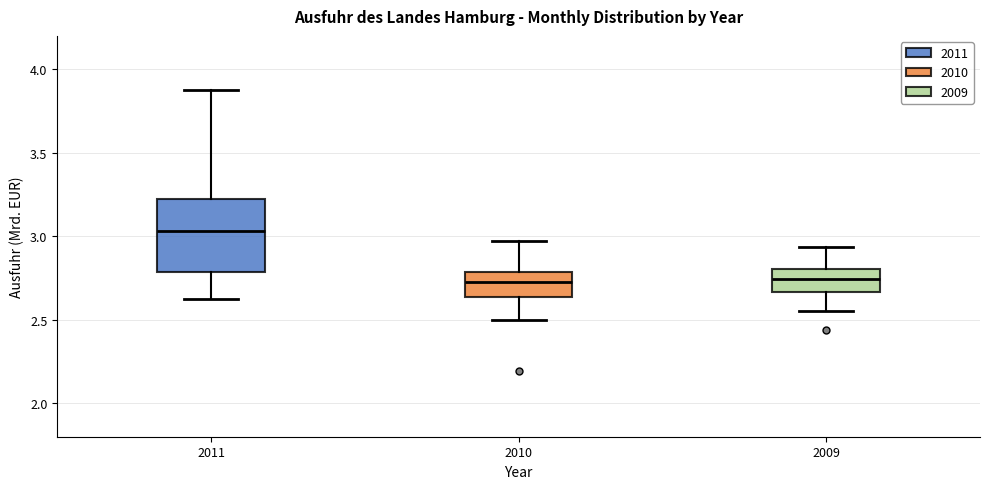

Reading left to right, transcribe this box plot: for each box, give where its median line is, the range the box spans, and where its two whiskers end, as read against the y-axis. The values are not printed on the chart, so give them approximately, as read against the axis.

2011: median 3.05, box 2.80 to 3.25, whiskers 2.65 to 3.90
2010: median 2.75, box 2.65 to 2.80, whiskers 2.50 to 2.95
2009: median 2.75, box 2.65 to 2.80, whiskers 2.55 to 2.95